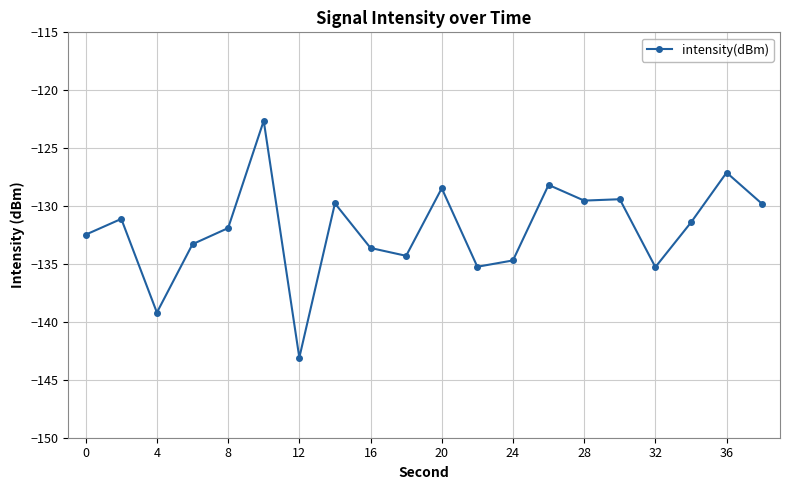

True or false: there are more than 0 points higher than both neighbors.

True